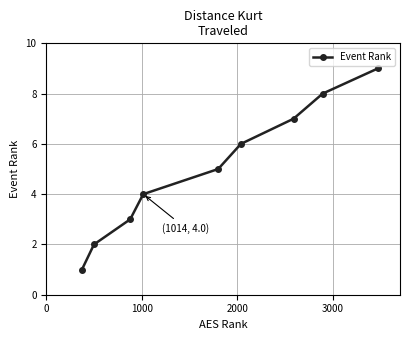

True or false: the data has more than 2 interior local peaks.

False